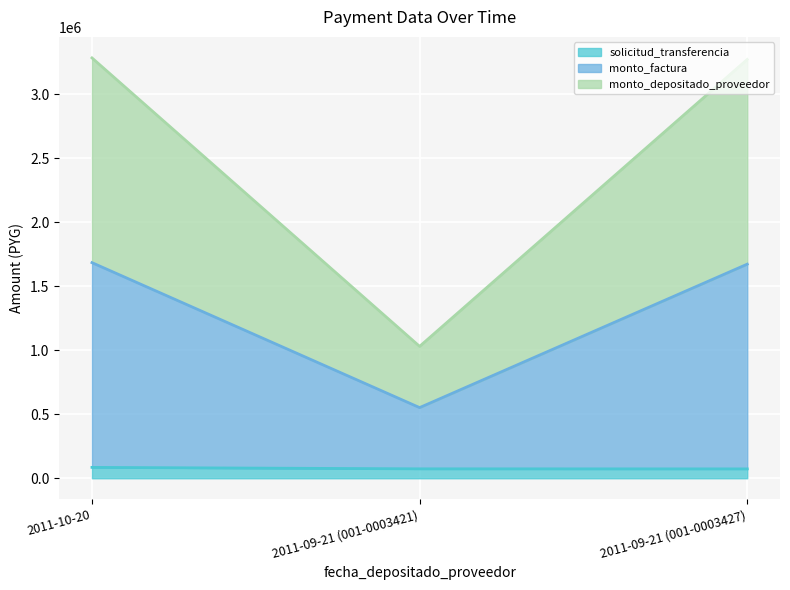

Which series has the largest range (max minus min)?

monto_factura